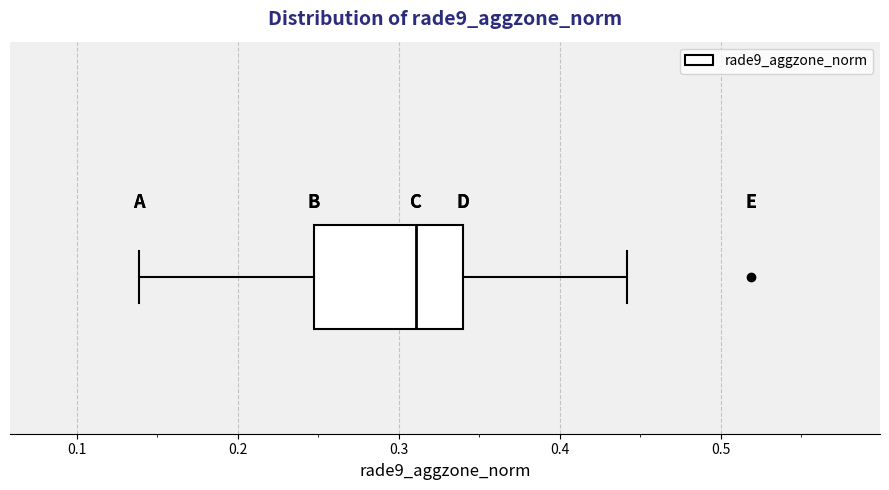

Transcribe this box plot: give where the median line is, the range the box spans, and where the two whiskers end, as read against the x-axis. The values are not printed on the chart, so give them approximately, as read against the axis.

median 0.31, box 0.25 to 0.34, whiskers 0.14 to 0.44